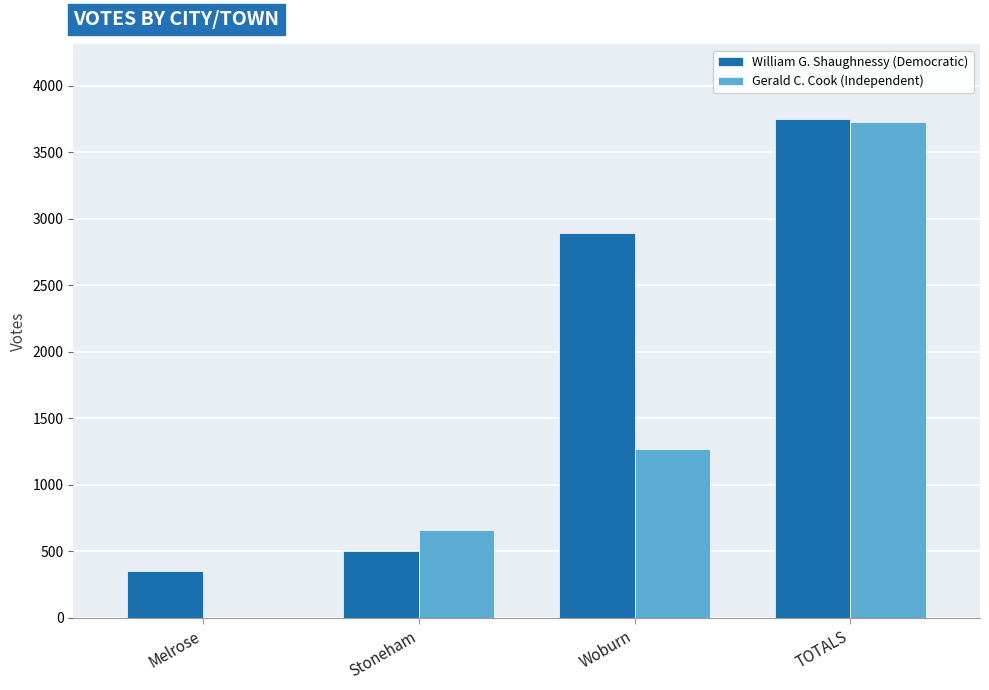

At which category is the sum across all series the highest?

TOTALS